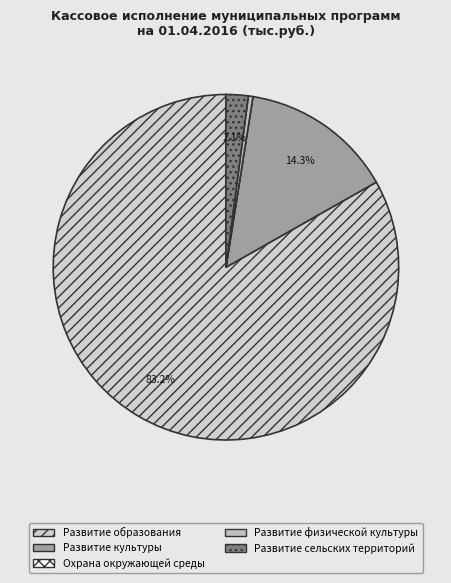

What is the largest slice in the pie chart?

Развитие образования